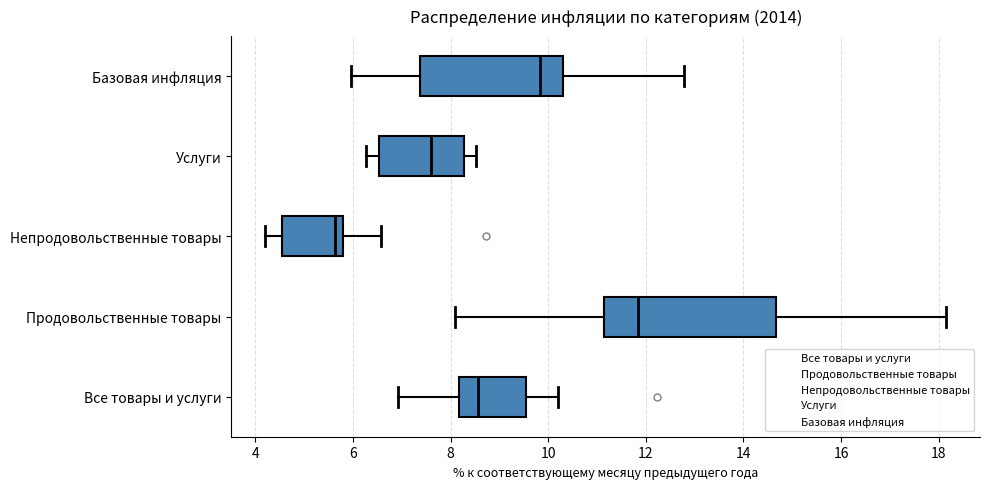

Where is the left edge of the box for Продовольственные товары on the x-axis? The values are not printed on the chart, so give them approximately, as read against the axis.

11.2